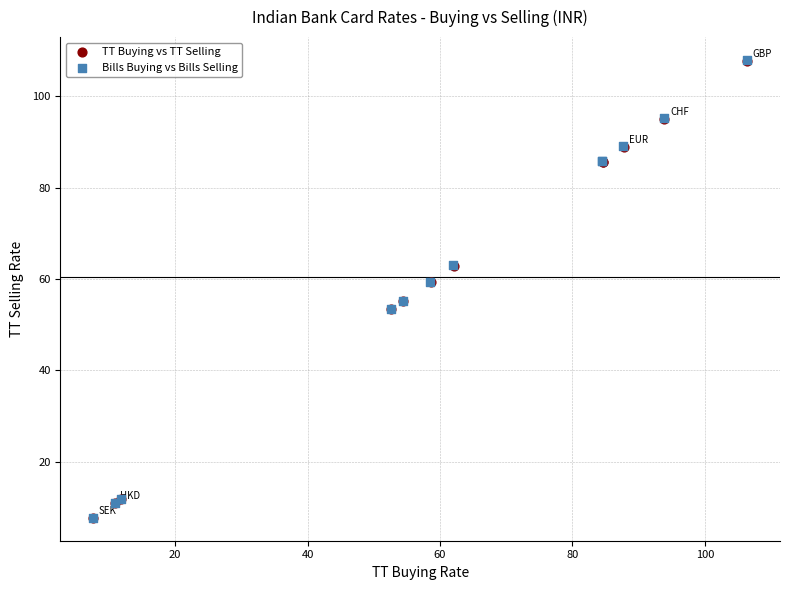

Which series has the largest Y range (max minus min)?

Bills Buying vs Bills Selling